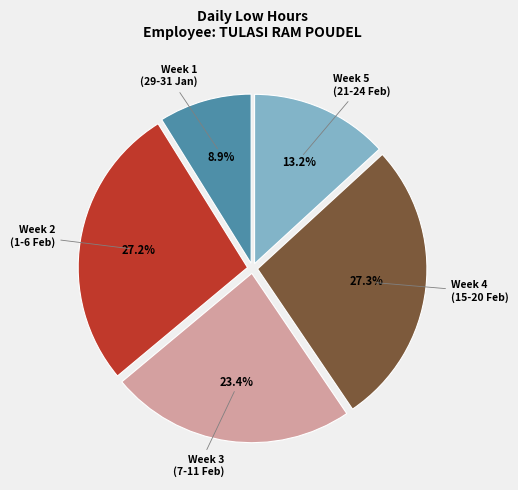

Does any single category account for the majority?

No